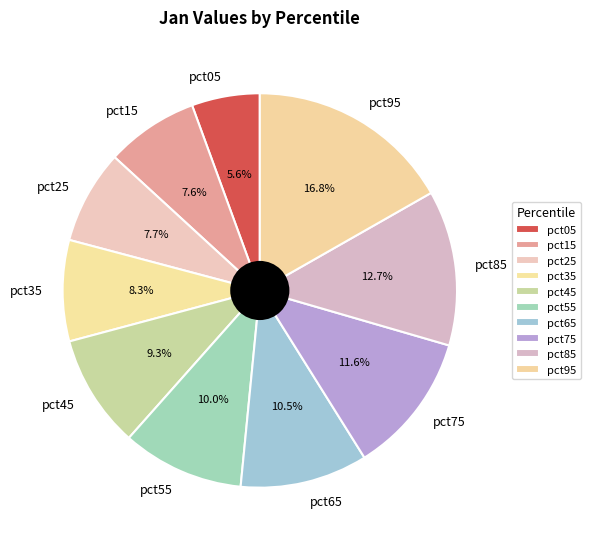

Which category has the biggest portion of the pie?

pct95